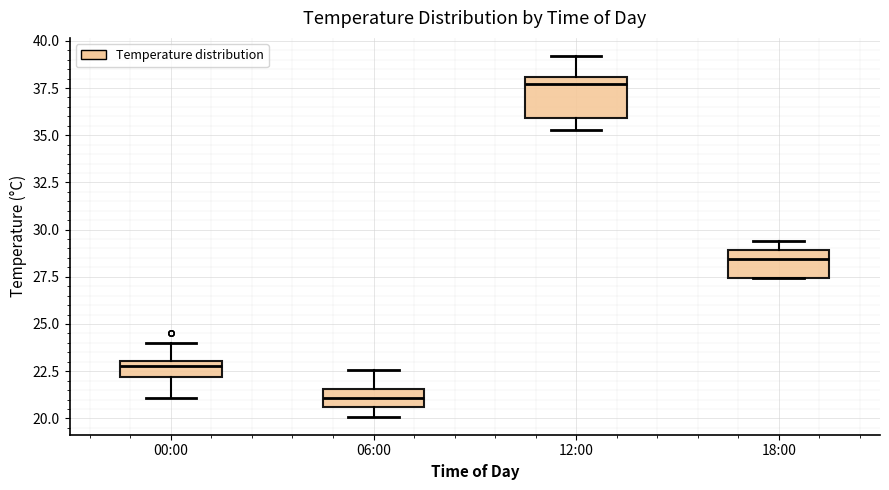

Comparing the boxes themselves (not the whiskers), which one is the tallest?

12:00